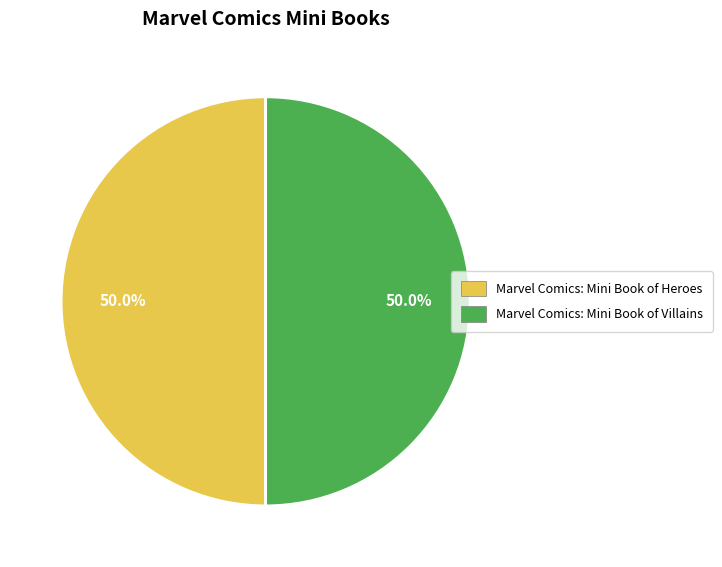

How many slices are in this pie chart?

2